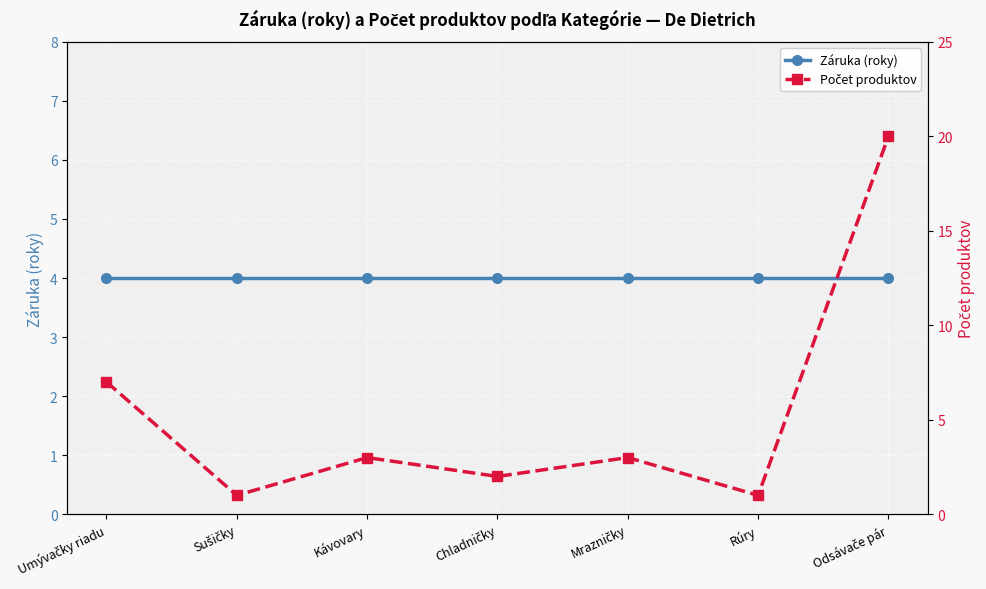

The Záruka (roky) series shows 4 at Mrazničky. True or false?

True